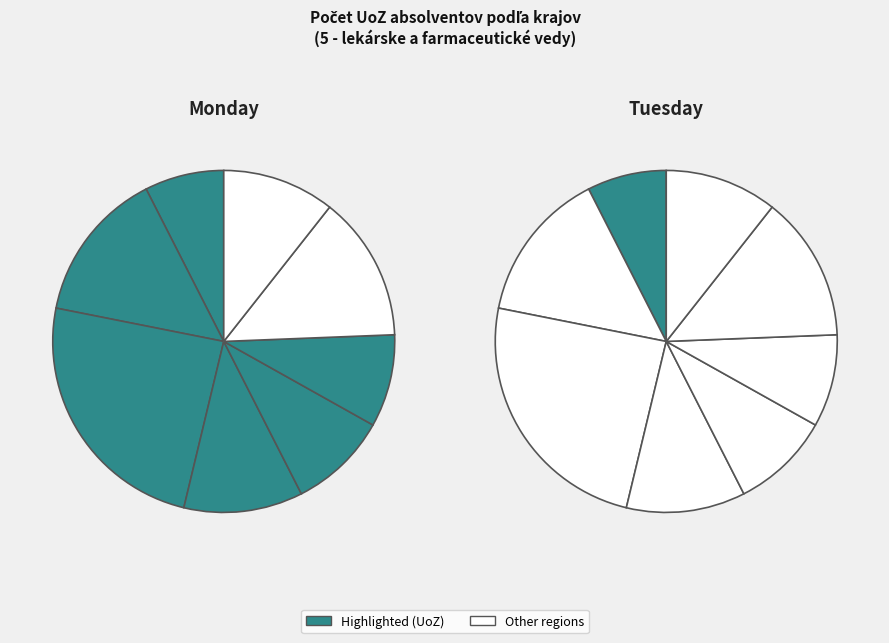

Count the number of slices in the pie.

8